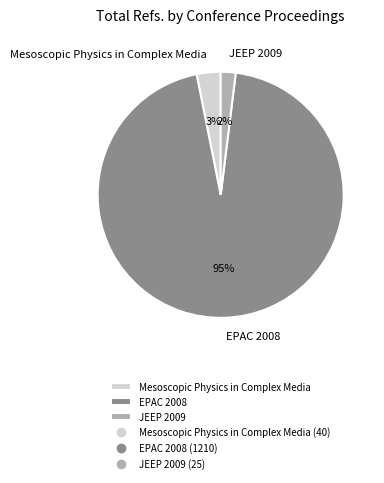

Which category has the smallest portion of the pie?

JEEP 2009